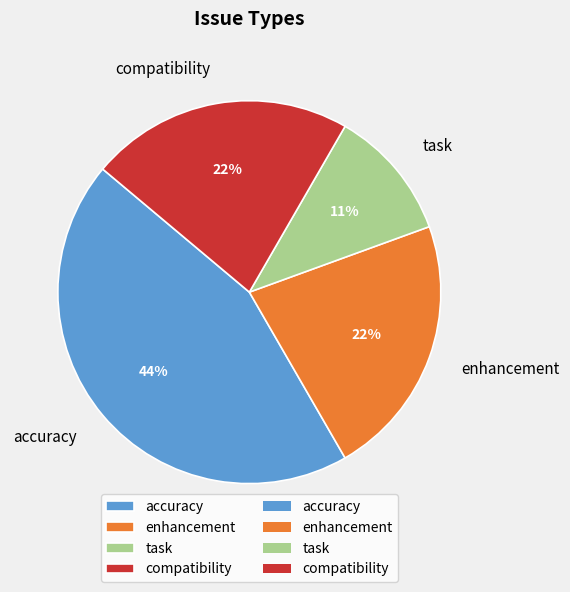

Approximately how many times larger is the value at task compared to compatibility?

0.5